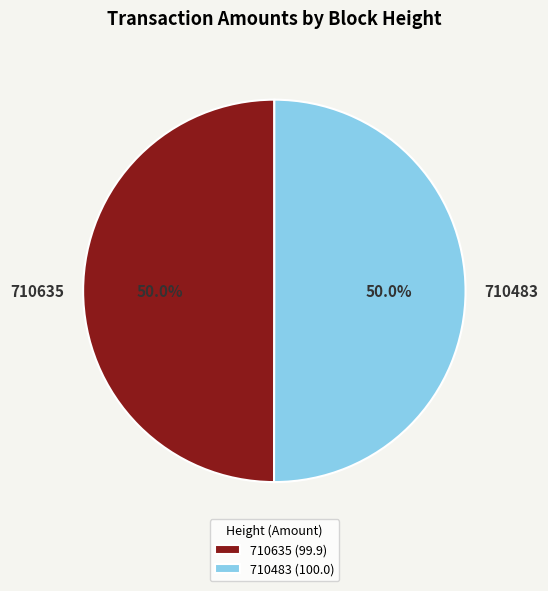

Approximately how many times larger is the value at 710635 compared to 710483?

1.0